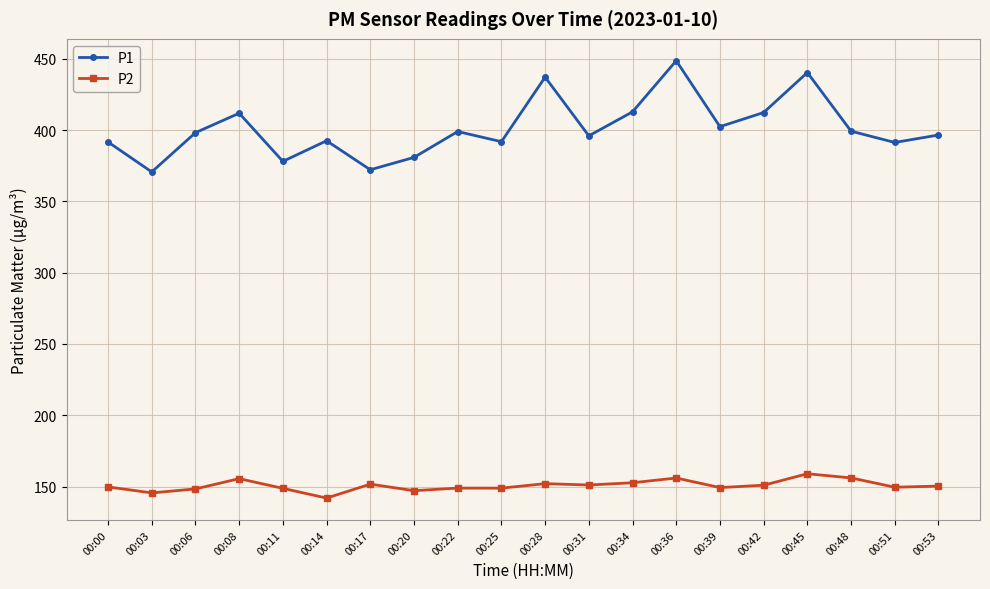

What is the difference between the second highest and minimum values in the P2 series?

14.1